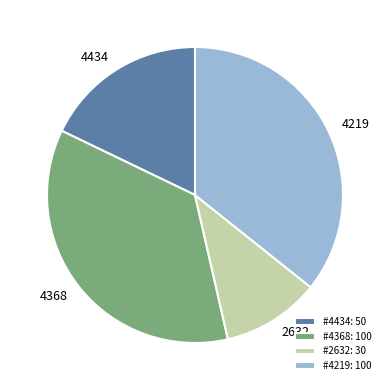

Count the number of slices in the pie.

4